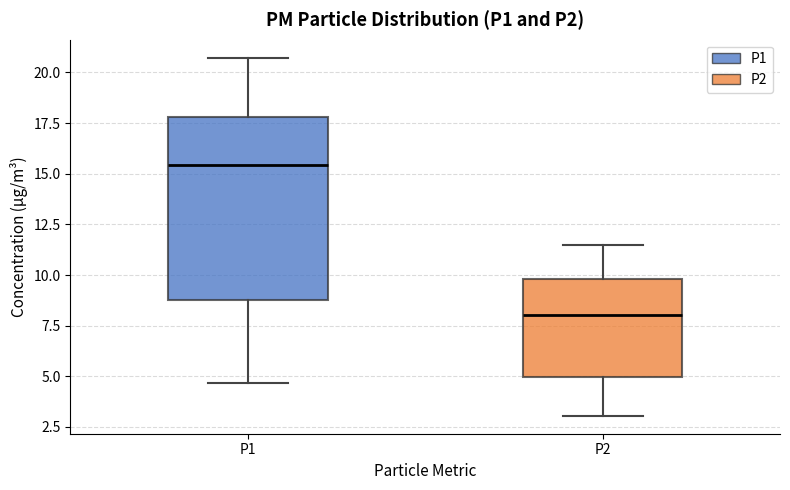

Reading left to right, read every box against the y-axis: the position of its median line, the range the box covers, and the ends of its whiskers. The values are not printed on the chart, so give them approximately, as read against the axis.

P1: median 15.5, box 9.0 to 18.0, whiskers 4.5 to 20.5
P2: median 8.0, box 5.0 to 10.0, whiskers 3.0 to 11.5